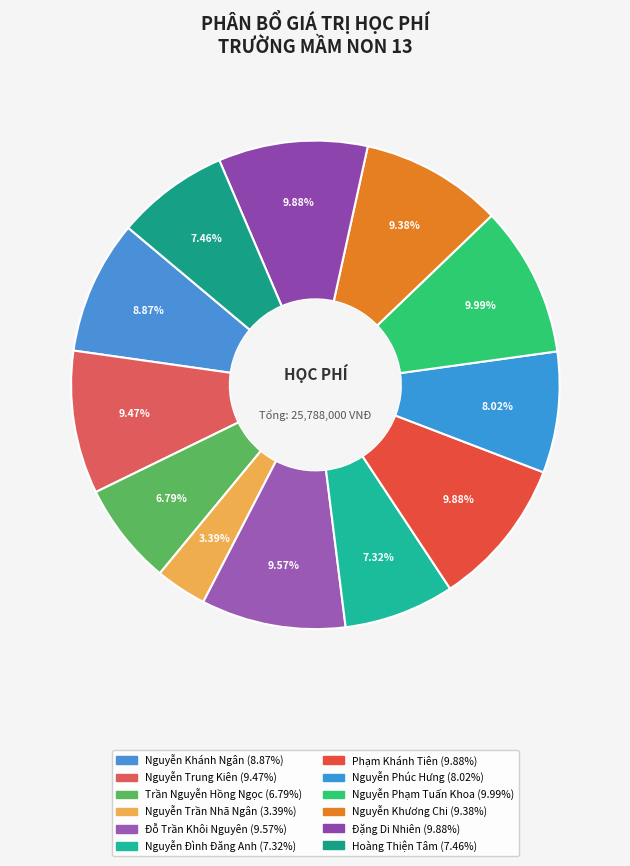

What percentage is the Hoàng Thiện Tâm slice, to the nearest percent?

7%